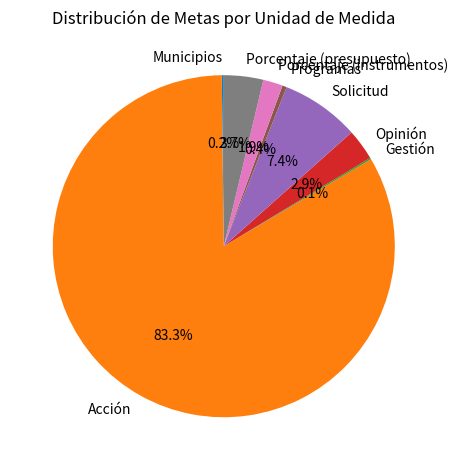

Which category has the biggest portion of the pie?

Acción